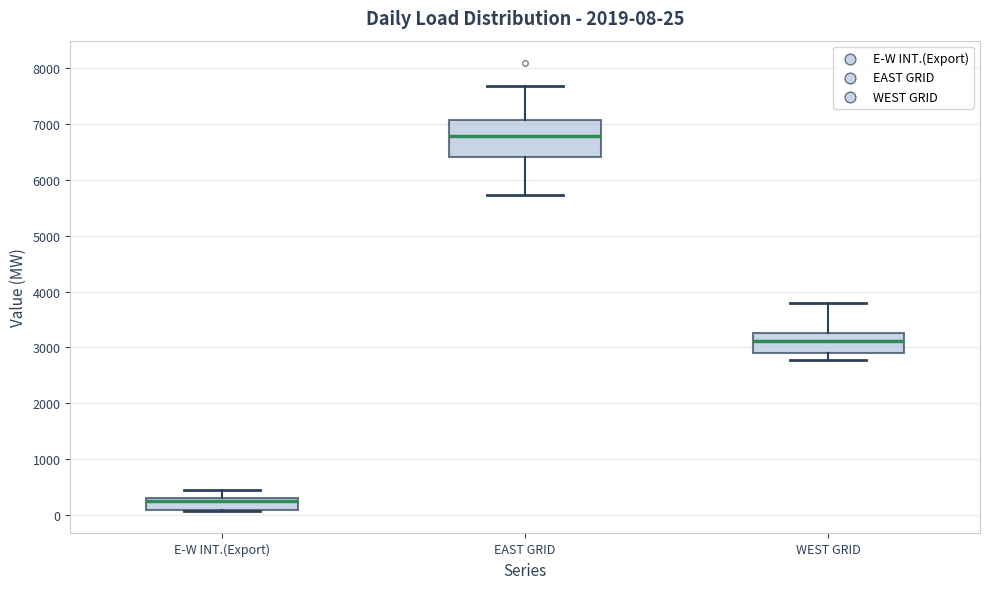

Comparing the boxes themselves (not the whiskers), which one is the tallest?

EAST GRID